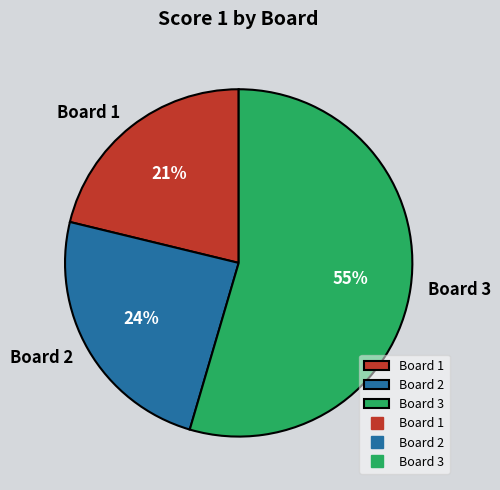

What percentage is the Board 3 slice, to the nearest percent?

55%